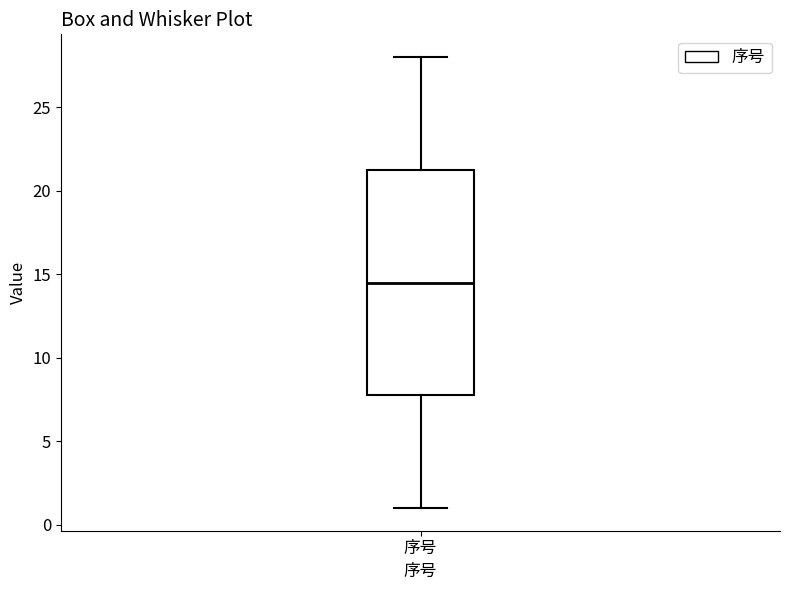

Where does the median line of the box for 序号 sit on the y-axis? The values are not printed on the chart, so give them approximately, as read against the axis.

14.5